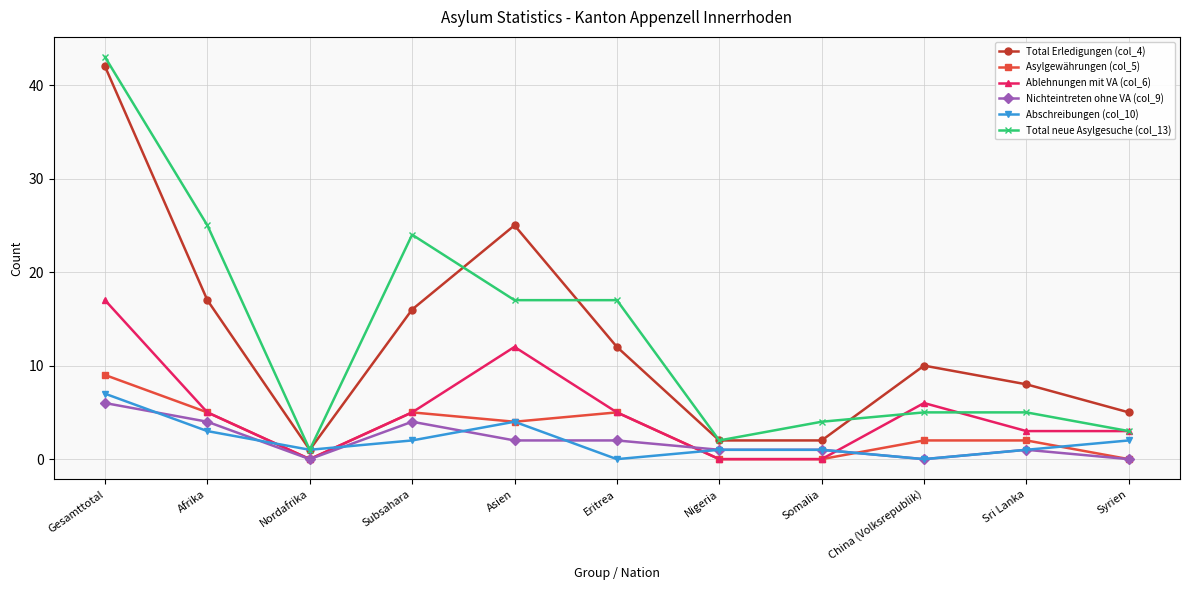

What position from the left is Afrika?

2